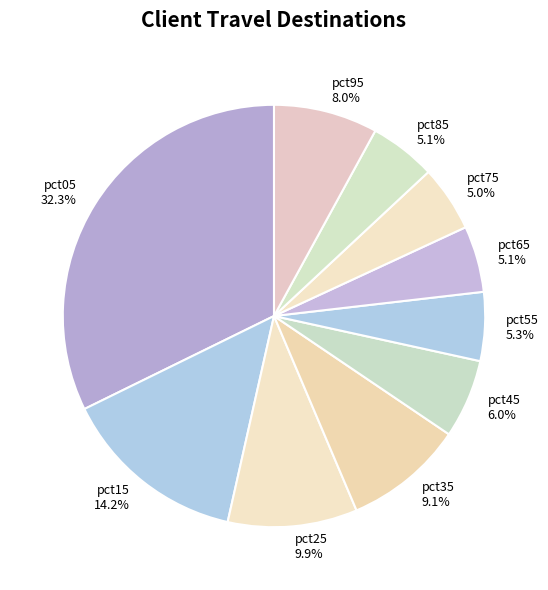

How many segments does this pie chart have?

10